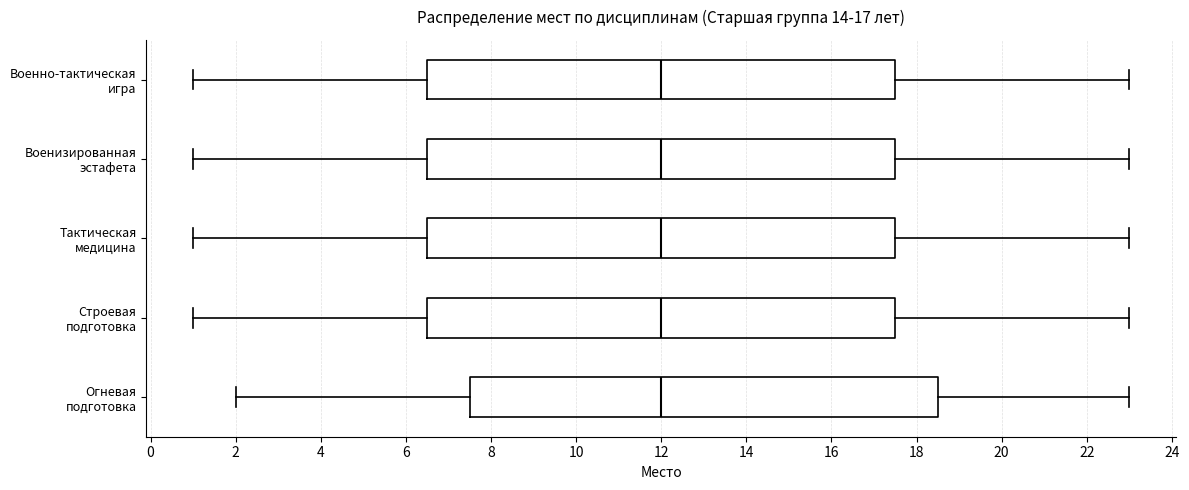

Reading bottom to top, read every box against the x-axis: the position of its median line, the range the box covers, and the ends of its whiskers. The values are not printed on the chart, so give them approximately, as read against the axis.

Огневая подготовка: median 12.0, box 7.6 to 18.6, whiskers 2.0 to 23.0
Строевая подготовка: median 12.0, box 6.6 to 17.6, whiskers 1.0 to 23.0
Тактическая медицина: median 12.0, box 6.6 to 17.6, whiskers 1.0 to 23.0
Военизированная эстафета: median 12.0, box 6.6 to 17.6, whiskers 1.0 to 23.0
Военно-тактическая игра: median 12.0, box 6.6 to 17.6, whiskers 1.0 to 23.0